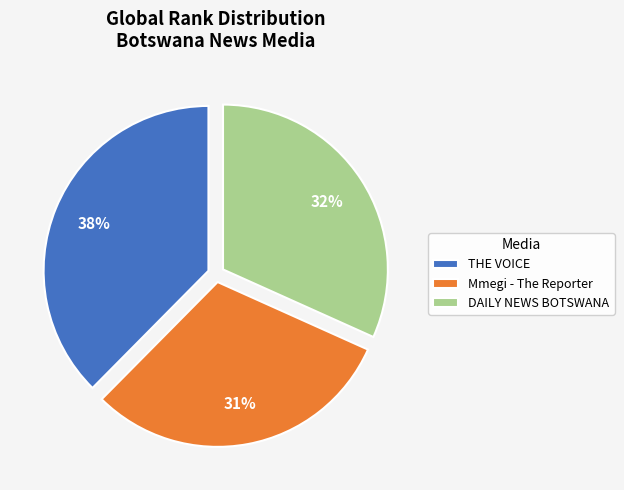

To the nearest percent, what is the difference between the largest and smallest slice percentages?

7%